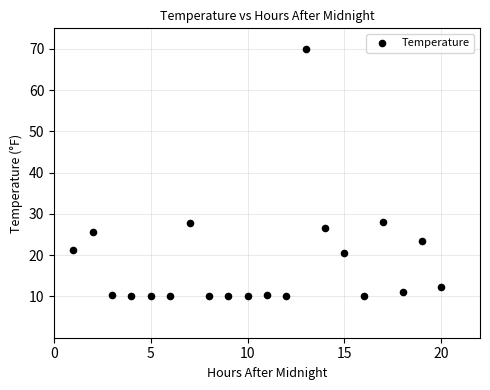

What is the range of Y values (max minus min)?

60.0